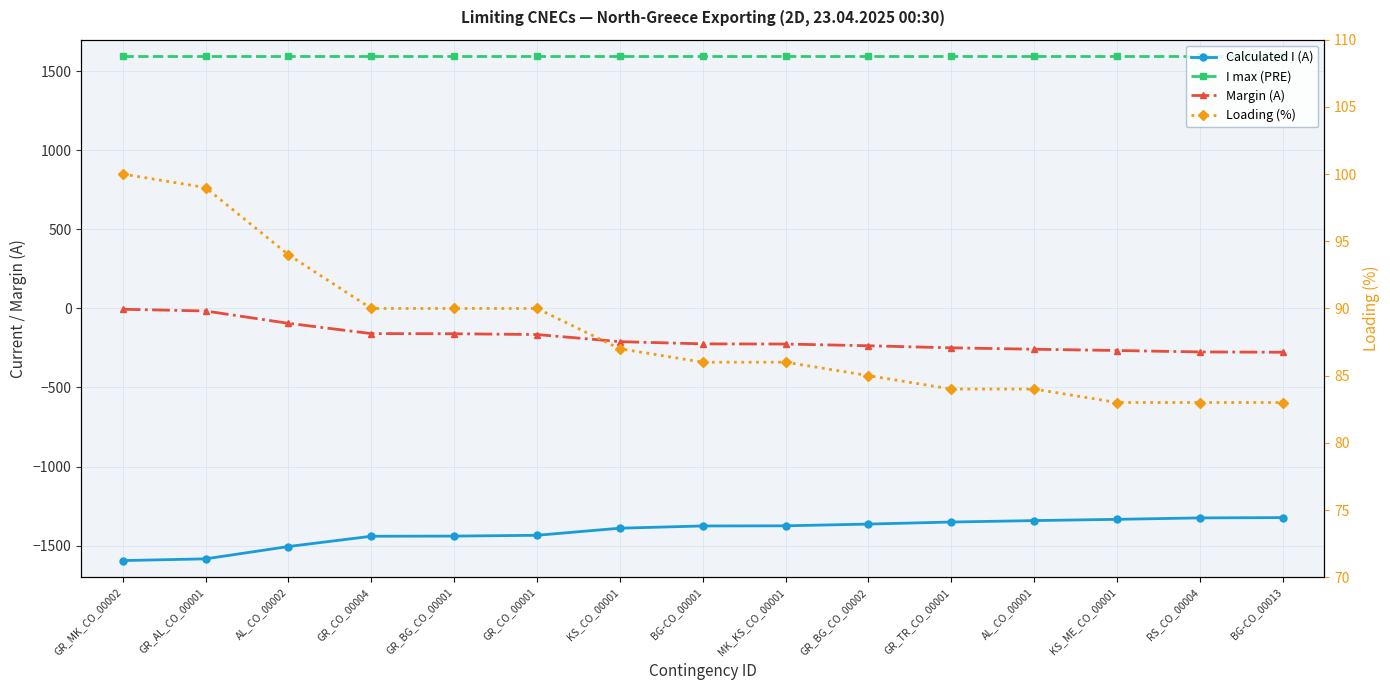

What is the difference between the Margin (A) values at BG-CO_00001 and GR_BG_CO_00002?

12